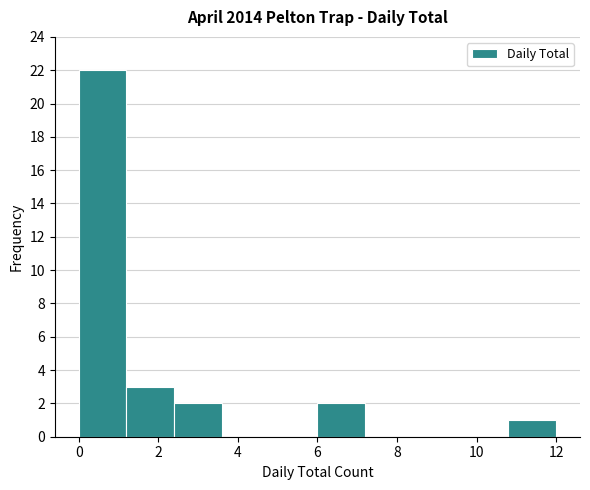

Reading left to right, transcribe this chart: for each bar, give the range it covers on the x-axis and its height. The values are not printed on the chart, so give them approximately, as read against the axis.

0.0 to 1.2: 22
1.2 to 2.4: 3
2.4 to 3.6: 2
3.6 to 4.8: 0
4.8 to 6.0: 0
6.0 to 7.2: 2
7.2 to 8.4: 0
8.4 to 9.6: 0
9.6 to 10.8: 0
10.8 to 12.0: 1